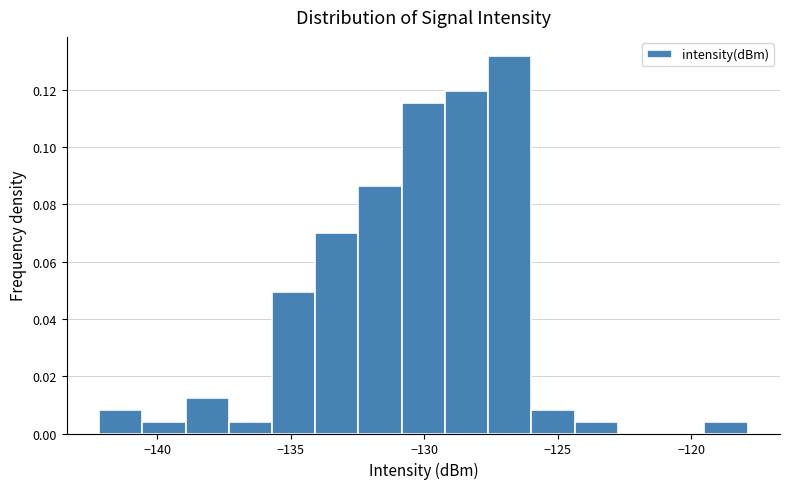

Around what value on the x-axis is the tallest bar? Give the approximate position of its centre, as read against the axis.

-127.0